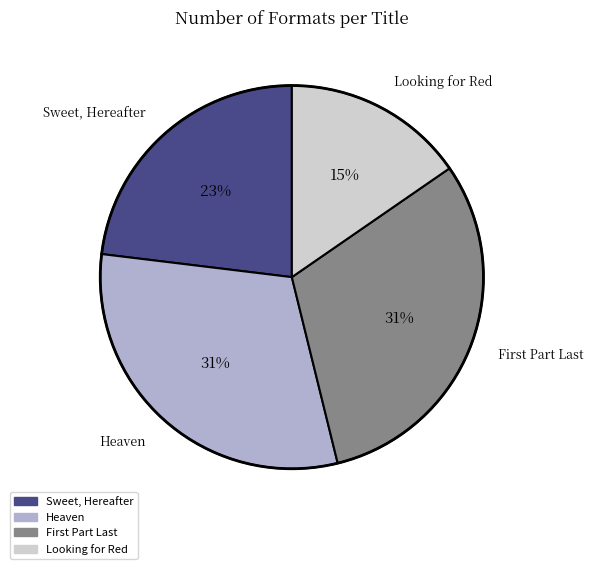

How many slices are in this pie chart?

4